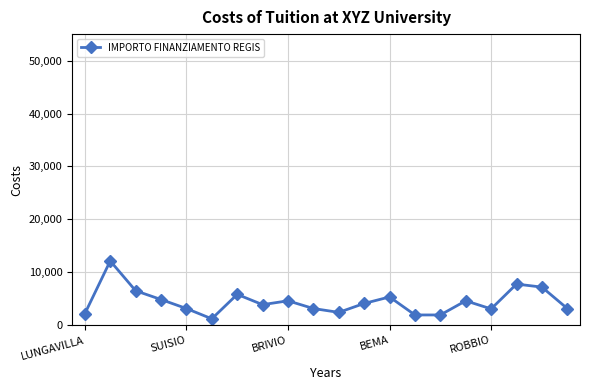

What is the value of the 12th point from the left?

4116